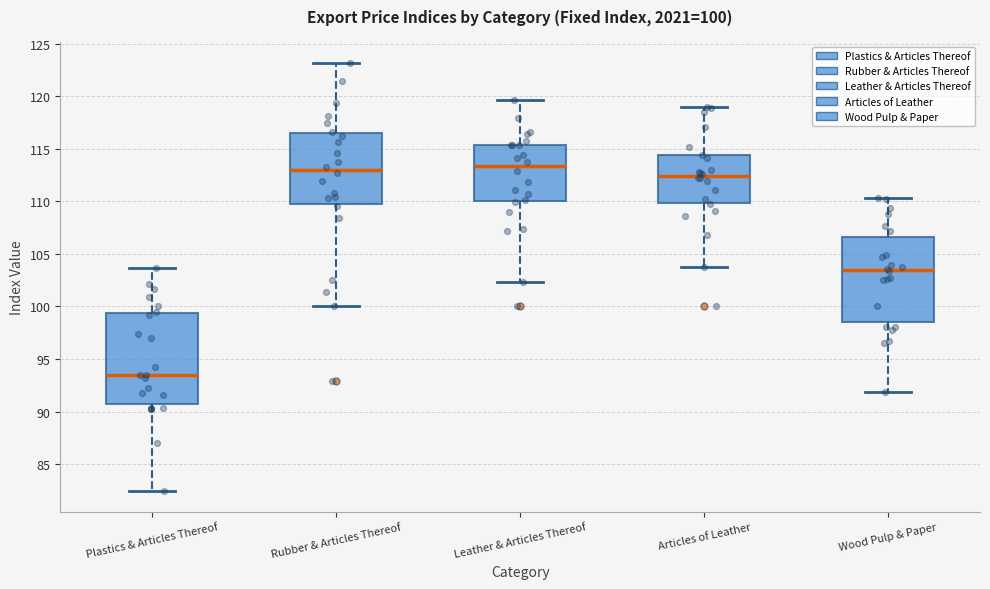

Which box is the tallest, from its lower edge to its upper edge?

Plastics & Articles Thereof